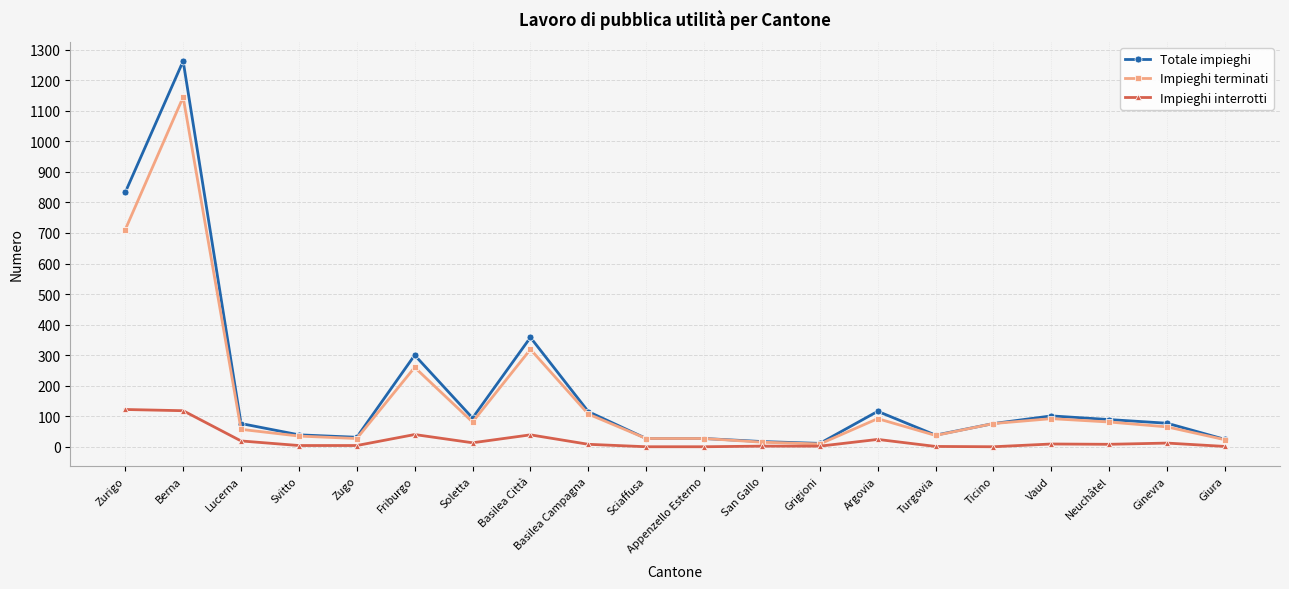

Where is Totale impieghi nearest to the value 637?

Zurigo